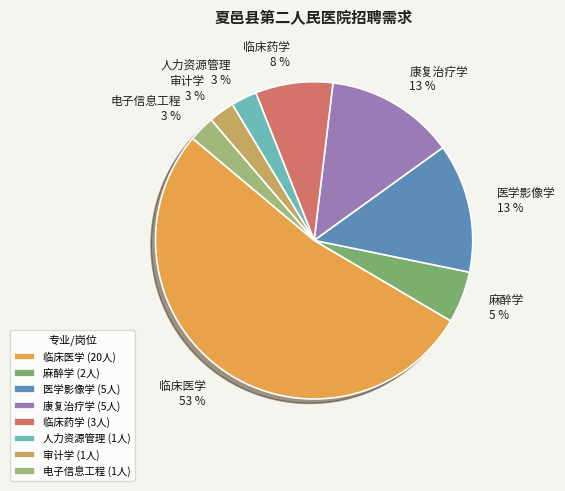

To the nearest percent, what is the average slice percentage?

12%